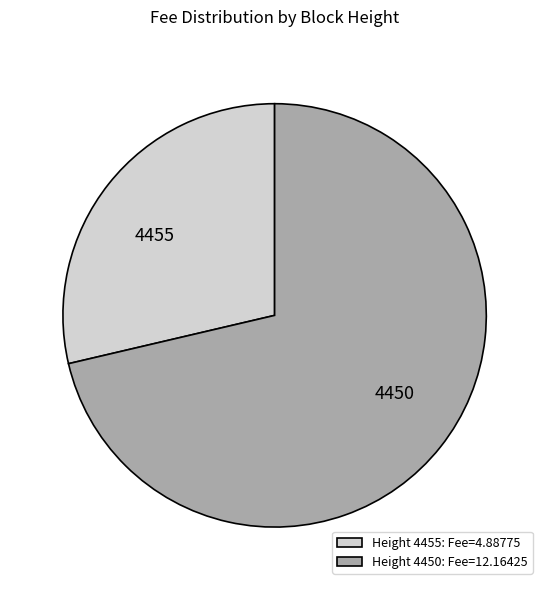

Do 4450 and 4455 together represent more than half of the pie?

Yes